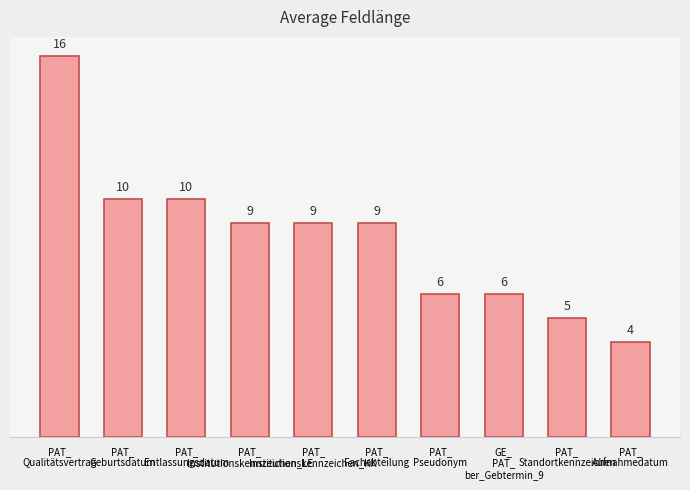

What is the value of the 2nd bar from the left?

10